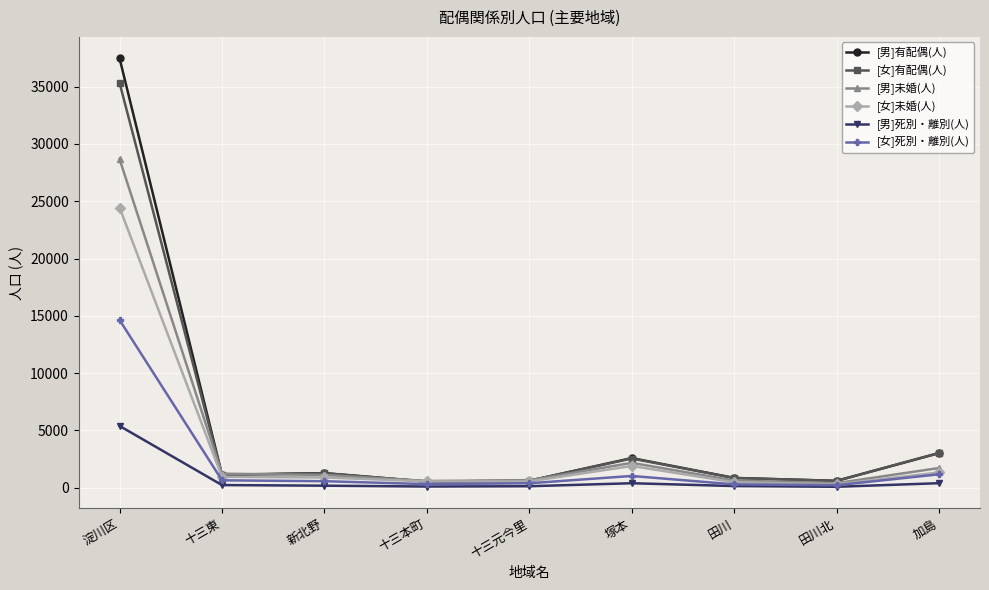

List the series in order of their peak value, lowest first.

[男]死別・離別(人), [女]死別・離別(人), [女]未婚(人), [男]未婚(人), [女]有配偶(人), [男]有配偶(人)